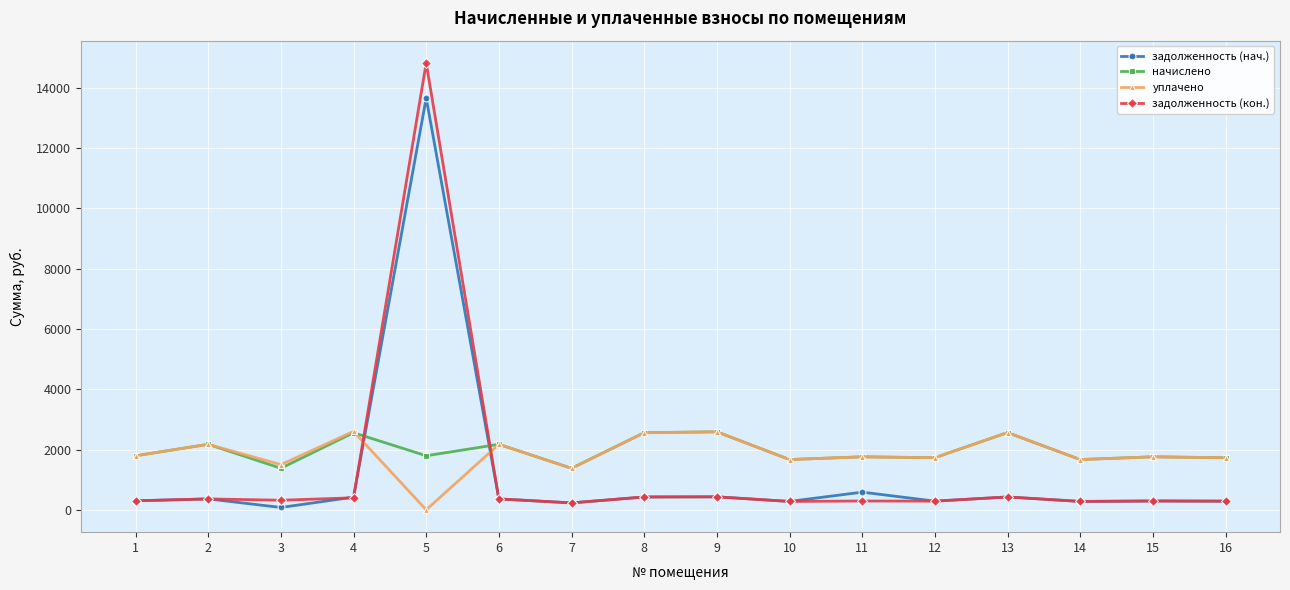

How many data points does each series have?

16